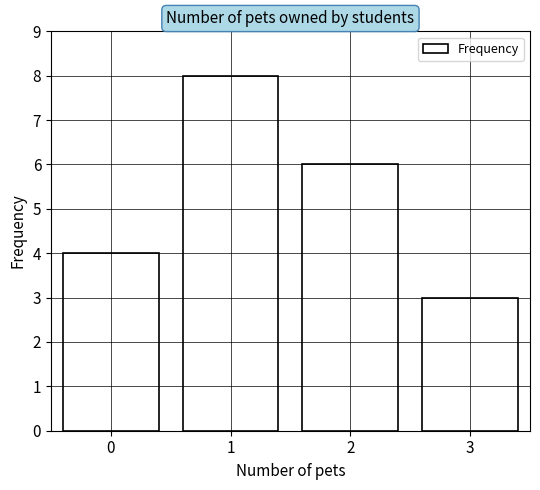

What is the change in value from 1 to 2?

-2